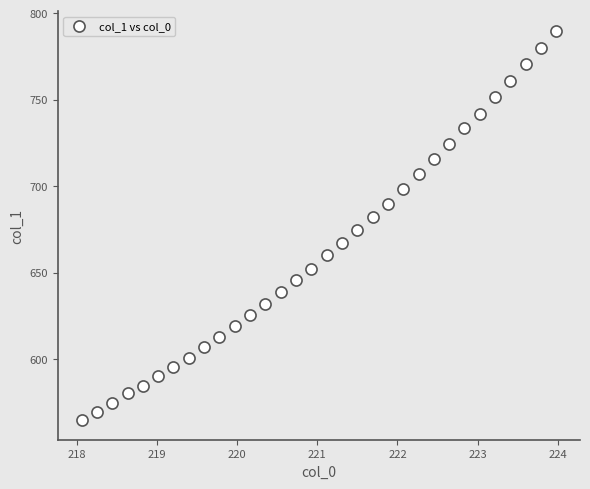

What Y value in the scatter plot is closest to 677?

674.5